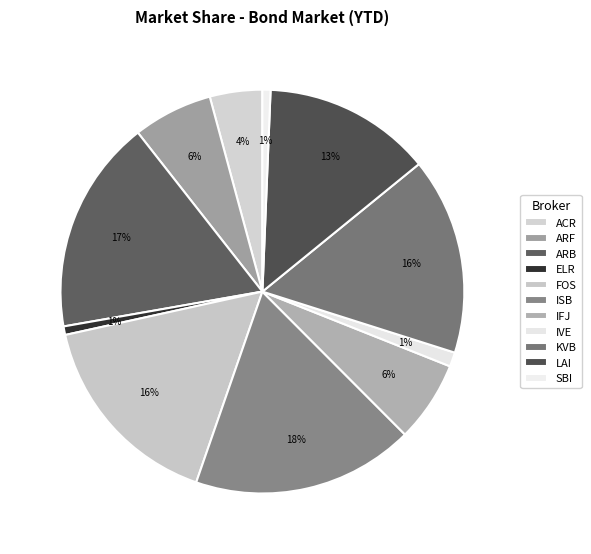

Is it true that ACR is 1% of the pie?

False